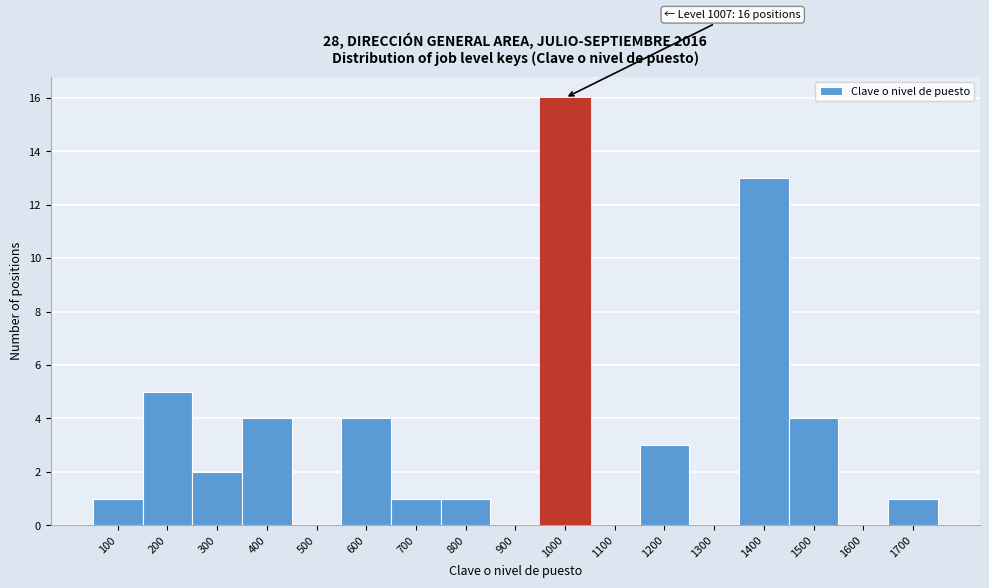

Reading left to right, transcribe all the data shown in this chart.

100=1	200=5	300=2	400=4	500=0	600=4	700=1	800=1	900=0	1000=16	1100=0	1200=3	1300=0	1400=13	1500=4	1600=0	1700=1